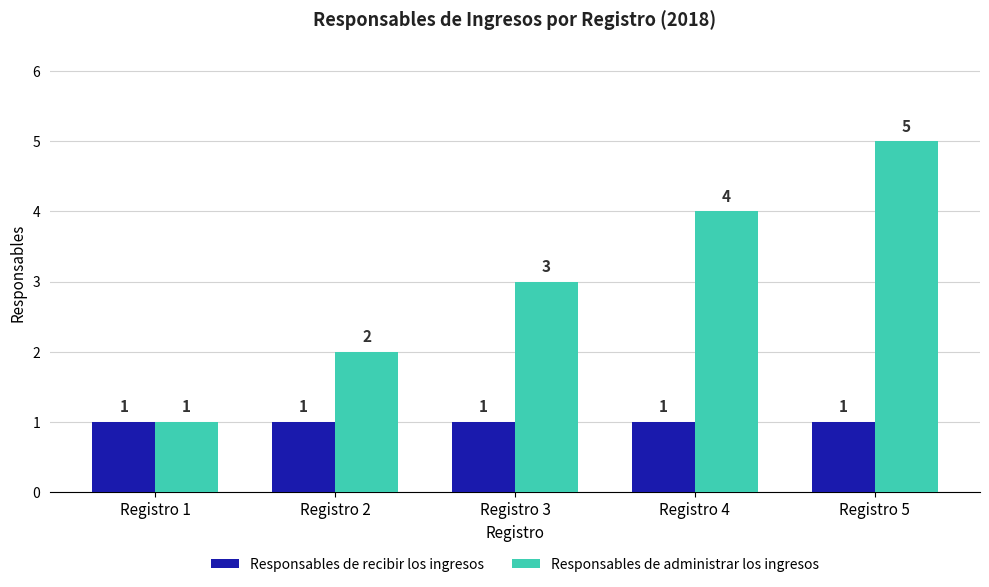

Which series has the widest spread of values?

Responsables de administrar los ingresos